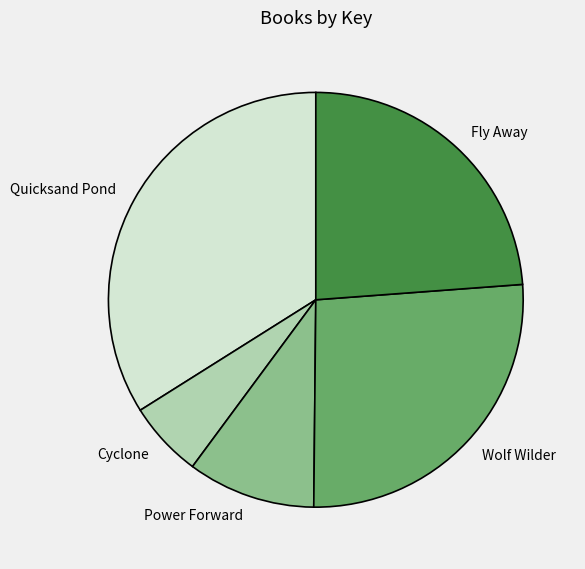

Rank the categories by value from highest to lowest.

Quicksand Pond, Wolf Wilder, Fly Away, Power Forward, Cyclone